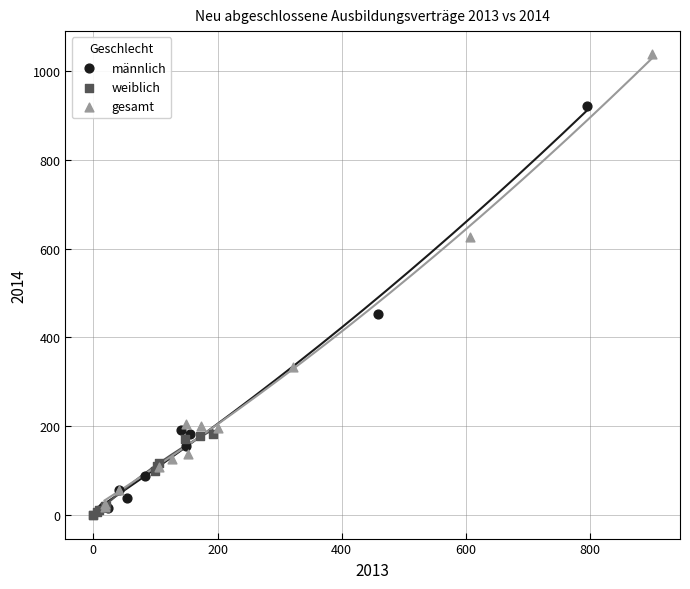

Which series has the largest Y range (max minus min)?

gesamt